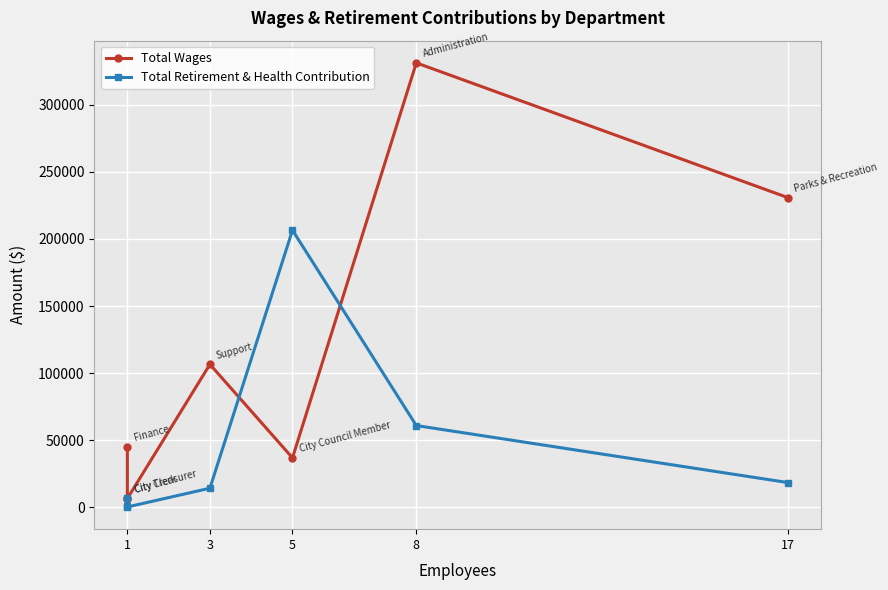

After their last crossing, which series has the higher values: Total Wages or Total Retirement & Health Contribution?

Total Wages